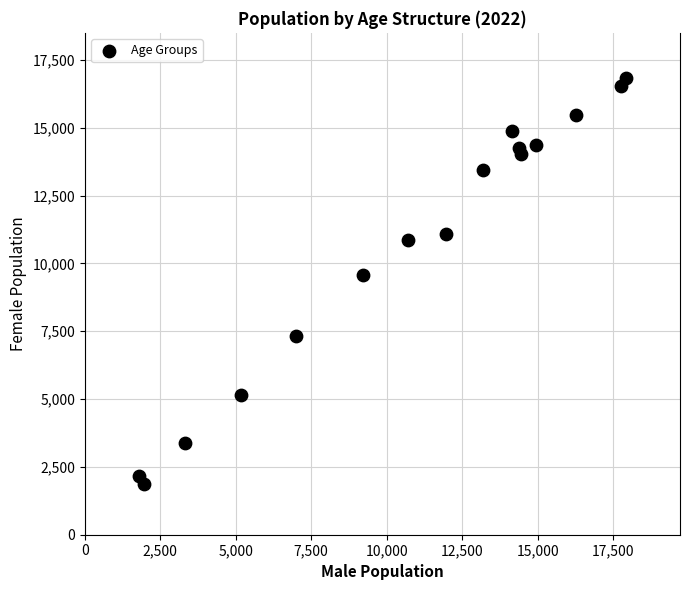

What is the range of X values (max minus min)?

16128